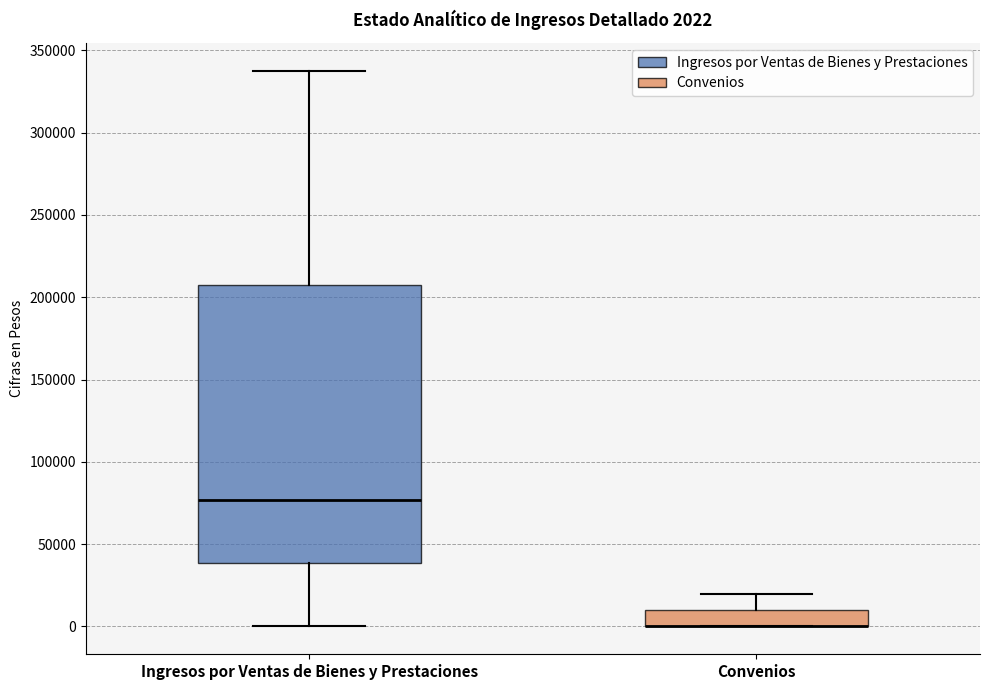

Comparing the boxes themselves (not the whiskers), which one is the tallest?

Ingresos por Ventas de Bienes y Prestaciones